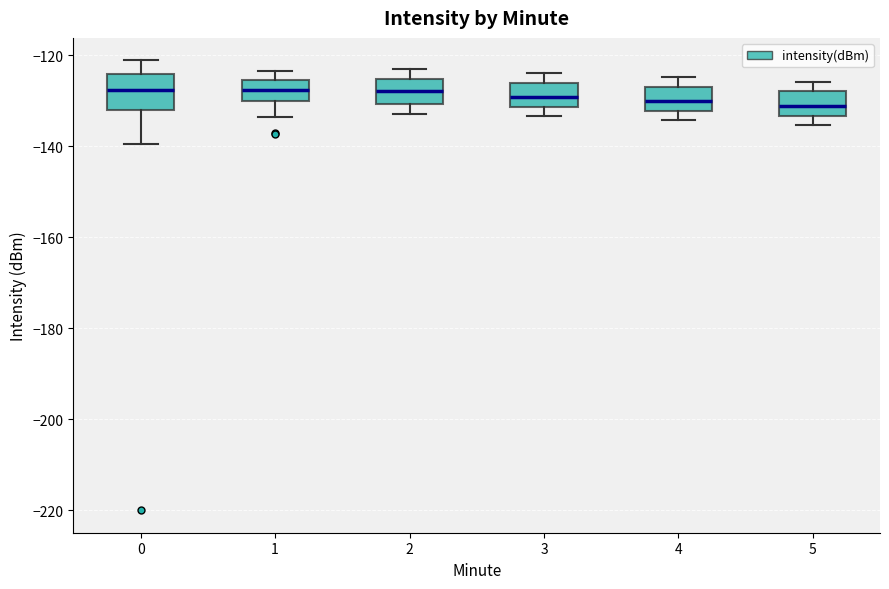

Reading left to right, read every box against the y-axis: the position of its median line, the range the box covers, and the ends of its whiskers. The values are not printed on the chart, so give them approximately, as read against the axis.

0: median -128, box -132 to -124, whiskers -140 to -122
1: median -128, box -130 to -126, whiskers -134 to -124
2: median -128, box -130 to -126, whiskers -132 to -124
3: median -130, box -132 to -126, whiskers -134 to -124
4: median -130, box -132 to -126, whiskers -134 to -124
5: median -132, box -134 to -128, whiskers -136 to -126